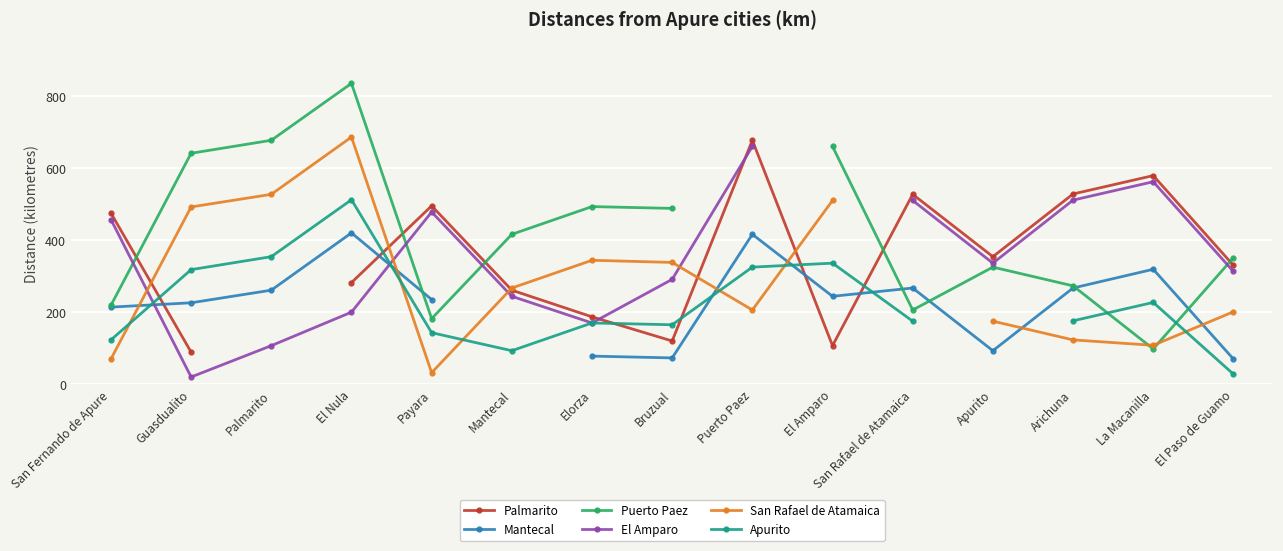

At which category does Apurito reach its first local valley?

Mantecal